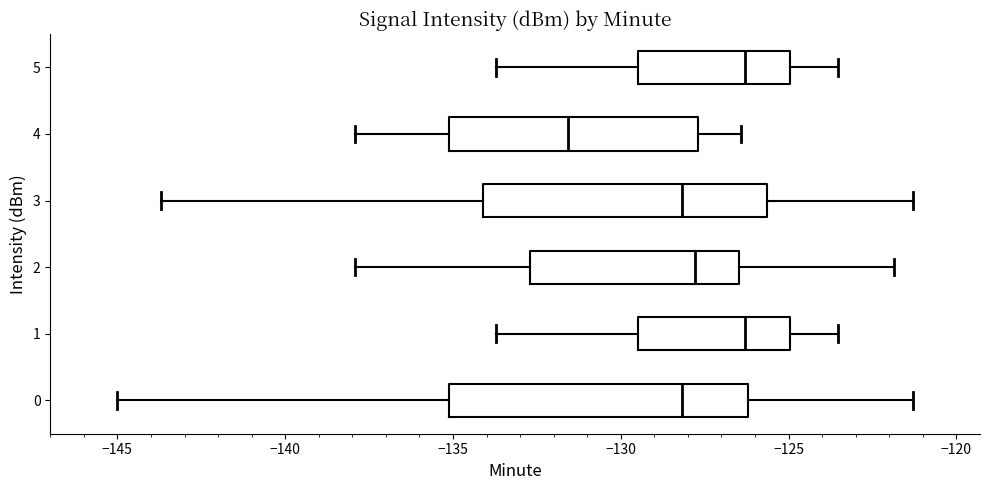

Reading bottom to top, transcribe this box plot: for each box, give where its median line is, the range the box spans, and where its two whiskers end, as read against the x-axis. The values are not printed on the chart, so give them approximately, as read against the axis.

0: median -128.0, box -135.0 to -126.0, whiskers -145.0 to -121.5
1: median -126.5, box -129.5 to -125.0, whiskers -133.5 to -123.5
2: median -128.0, box -132.5 to -126.5, whiskers -138.0 to -122.0
3: median -128.0, box -134.0 to -125.5, whiskers -143.5 to -121.5
4: median -131.5, box -135.0 to -127.5, whiskers -138.0 to -126.5
5: median -126.5, box -129.5 to -125.0, whiskers -133.5 to -123.5